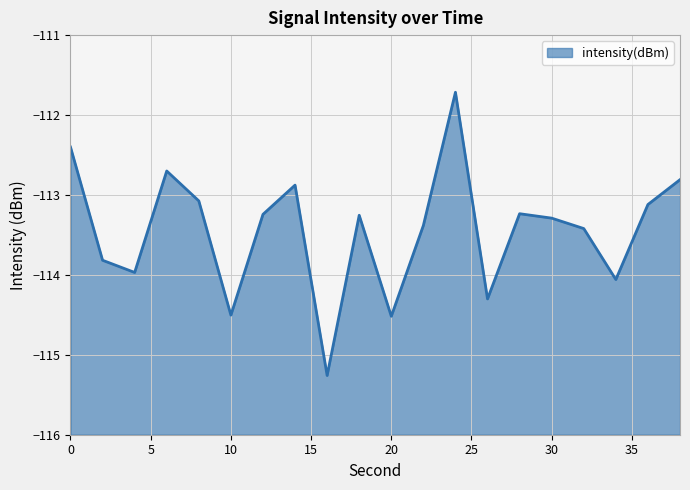

What is the difference between the values at 32 and 6?

0.7